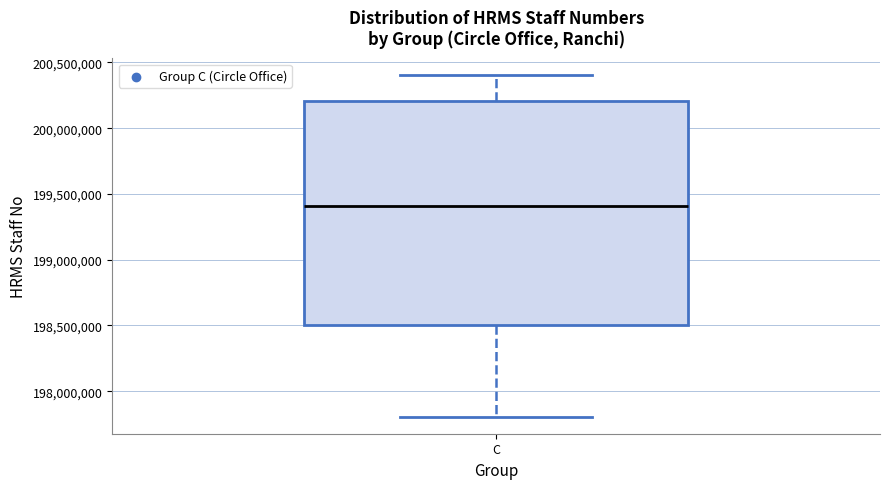

Read this box plot against the y-axis: the position of the median line, the range covered by the box, and the ends of both whiskers. The values are not printed on the chart, so give them approximately, as read against the axis.

median 199400000, box 198500000 to 200200000, whiskers 197800000 to 200400000